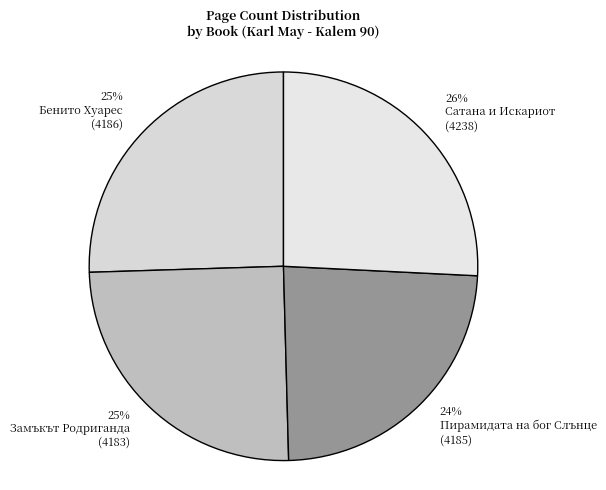

How many slices are in this pie chart?

4